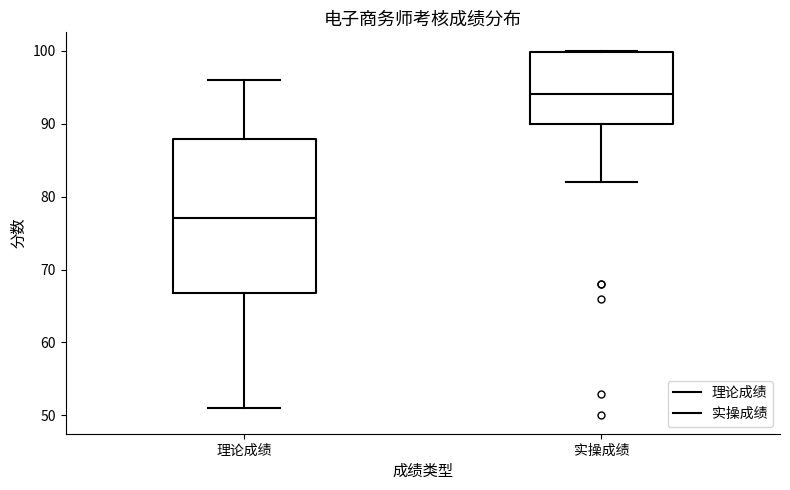

Where is the upper edge of the box for 实操成绩 on the y-axis? The values are not printed on the chart, so give them approximately, as read against the axis.

100